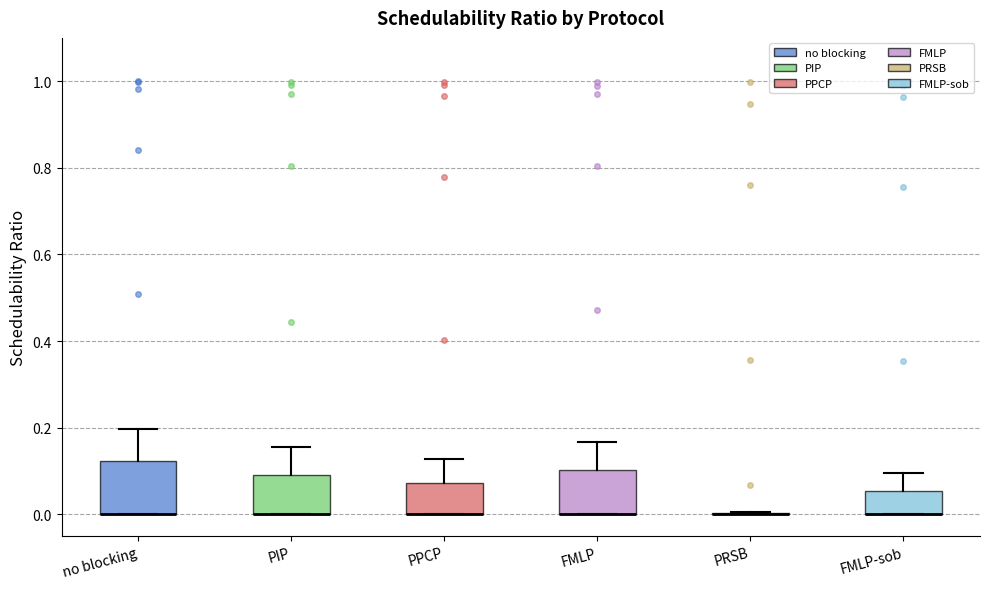

Reading left to right, transcribe this box plot: for each box, give where its median line is, the range the box spans, and where its two whiskers end, as read against the y-axis. The values are not printed on the chart, so give them approximately, as read against the axis.

no blocking: median 0.00 (drawn on the box's lower edge), box 0.00 to 0.12, whiskers 0.00 to 0.20
PIP: median 0.00 (drawn on the box's lower edge), box 0.00 to 0.10, whiskers 0.00 to 0.16
PPCP: median 0.00 (drawn on the box's lower edge), box 0.00 to 0.08, whiskers 0.00 to 0.12
FMLP: median 0.00 (drawn on the box's lower edge), box 0.00 to 0.10, whiskers 0.00 to 0.16
PRSB: box collapsed to a line at 0.00, whiskers 0.00 to 0.00
FMLP-sob: median 0.00 (drawn on the box's lower edge), box 0.00 to 0.06, whiskers 0.00 to 0.10